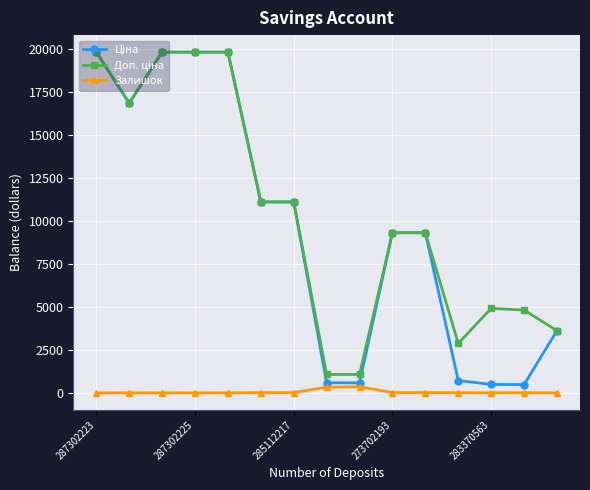

At how many categories does at least one series exceed 6768?

9